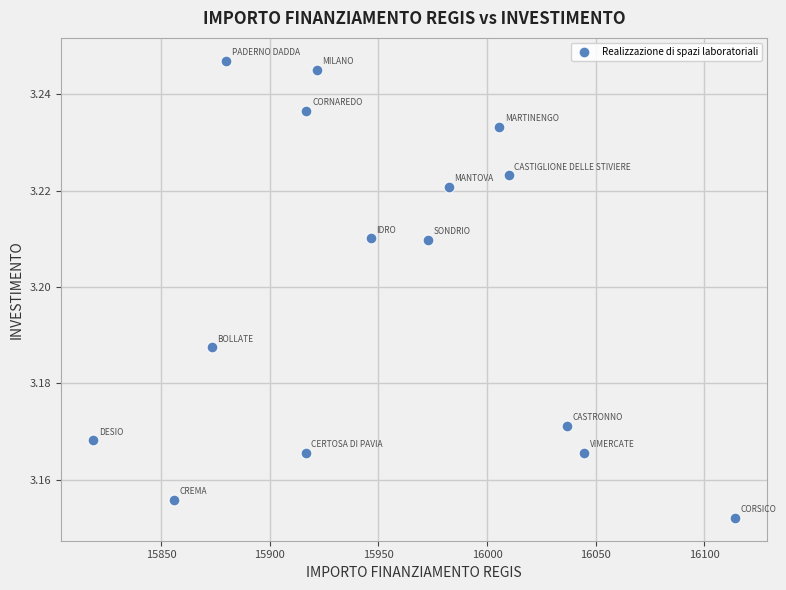

What is the range of X values (max minus min)?

295.5